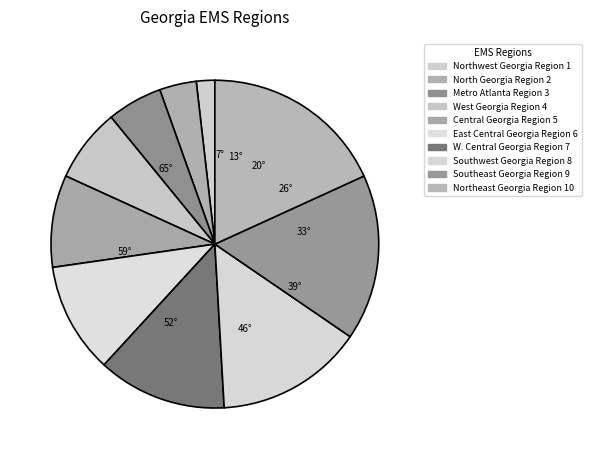

How many segments does this pie chart have?

10